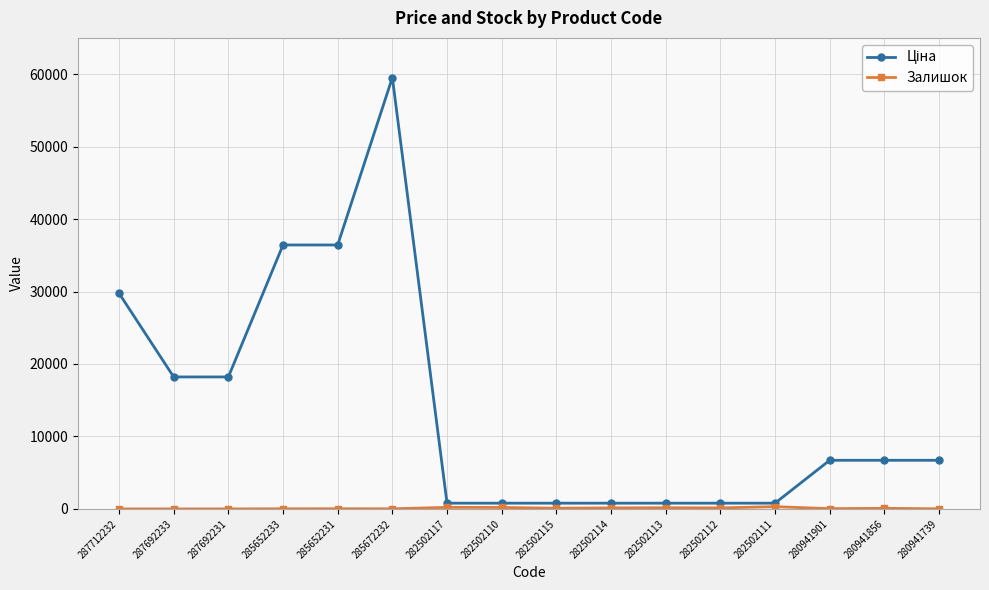

Does the chart have visible grid lines?

Yes